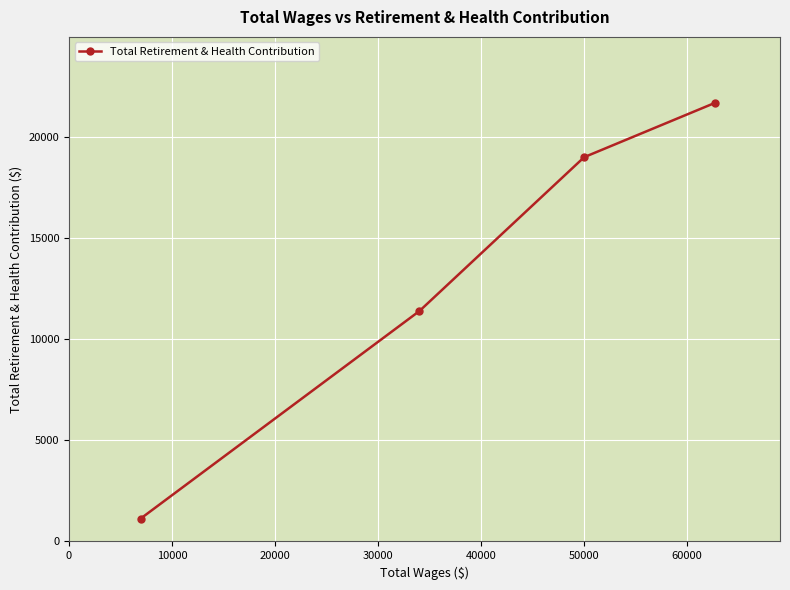

What is the value of the 3rd point from the left?

18992